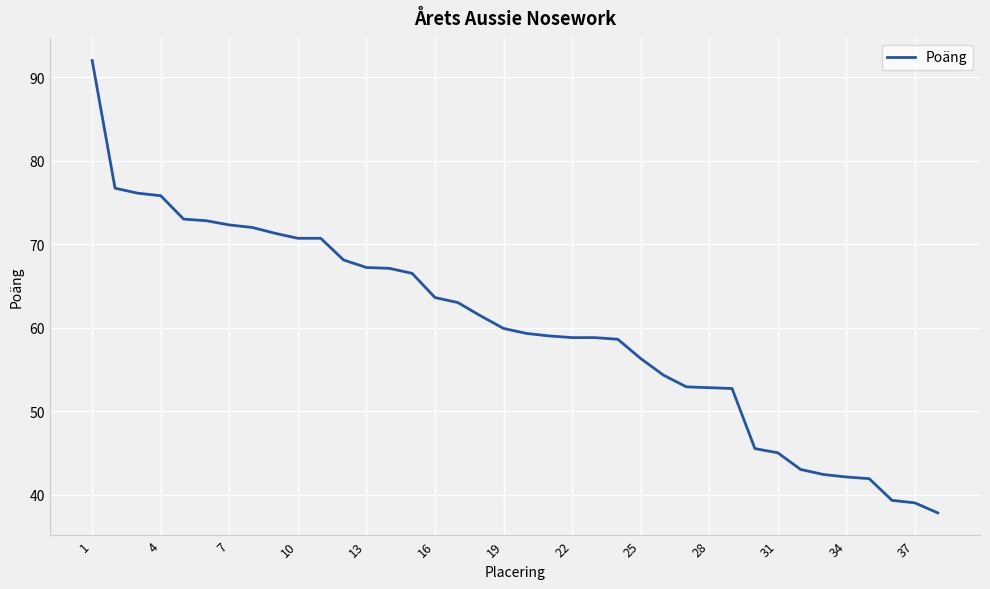

Does the chart have visible grid lines?

Yes